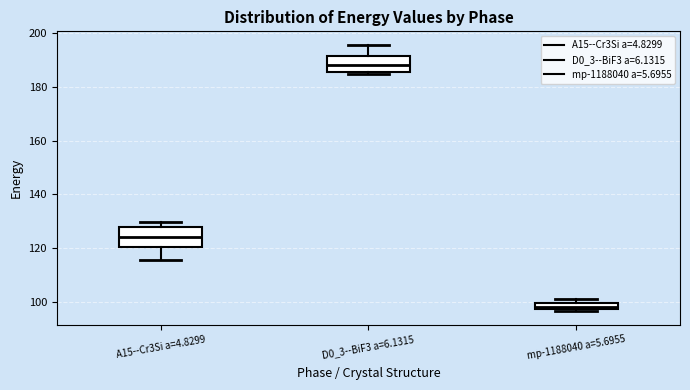

Which box has the highest median line?

D0_3--BiF3 a=6.1315